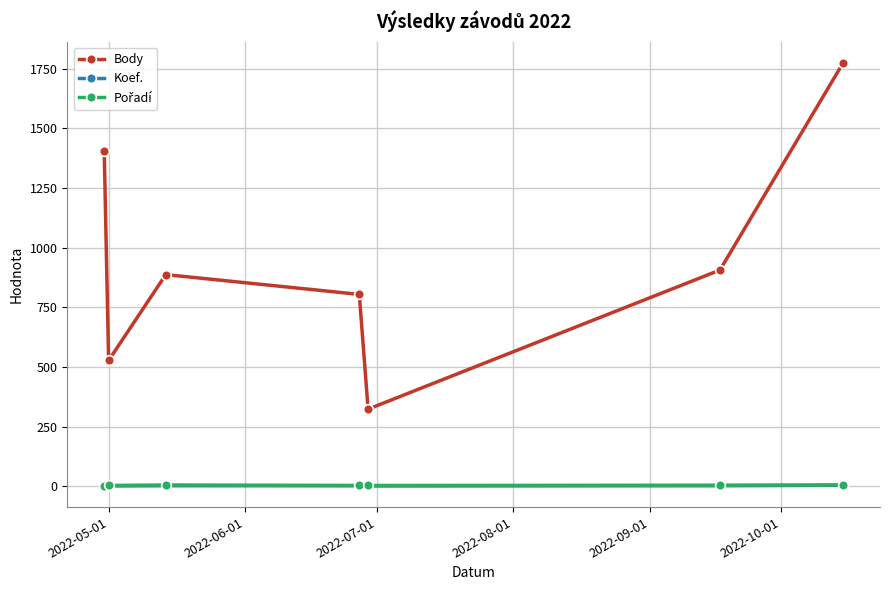

Which series has the widest spread of values?

Body